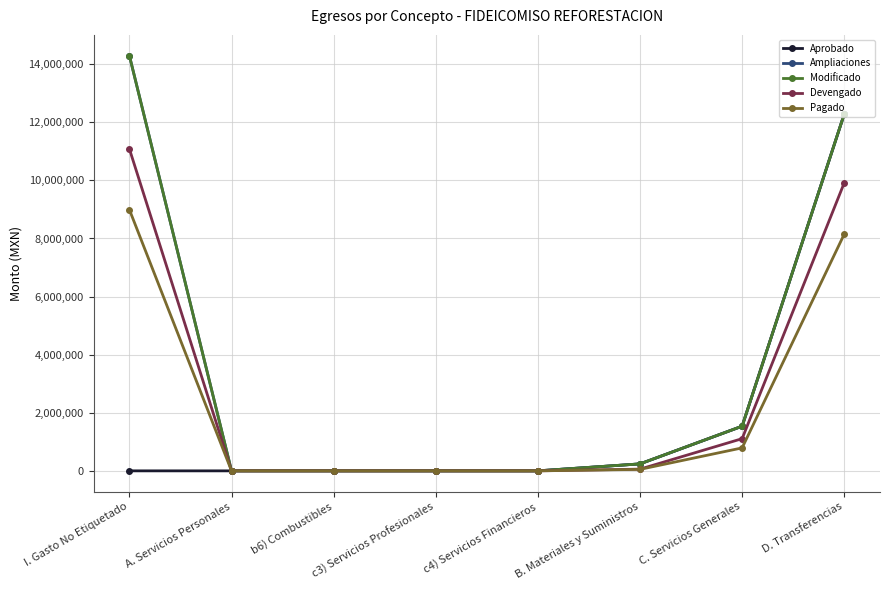

At A. Servicios Personales, list the series in order from smallest to largest.

Aprobado, Ampliaciones, Modificado, Devengado, Pagado